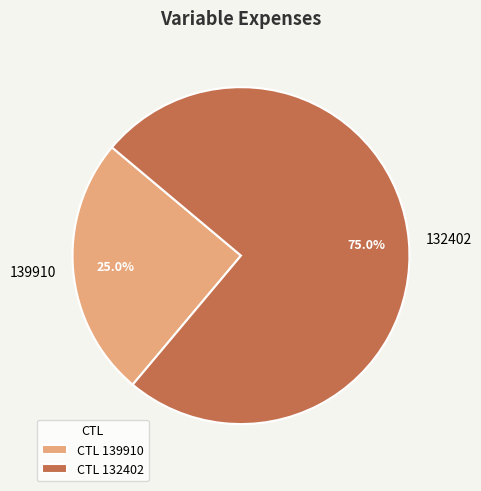

Is it true that 139910 is 40% of the pie?

False